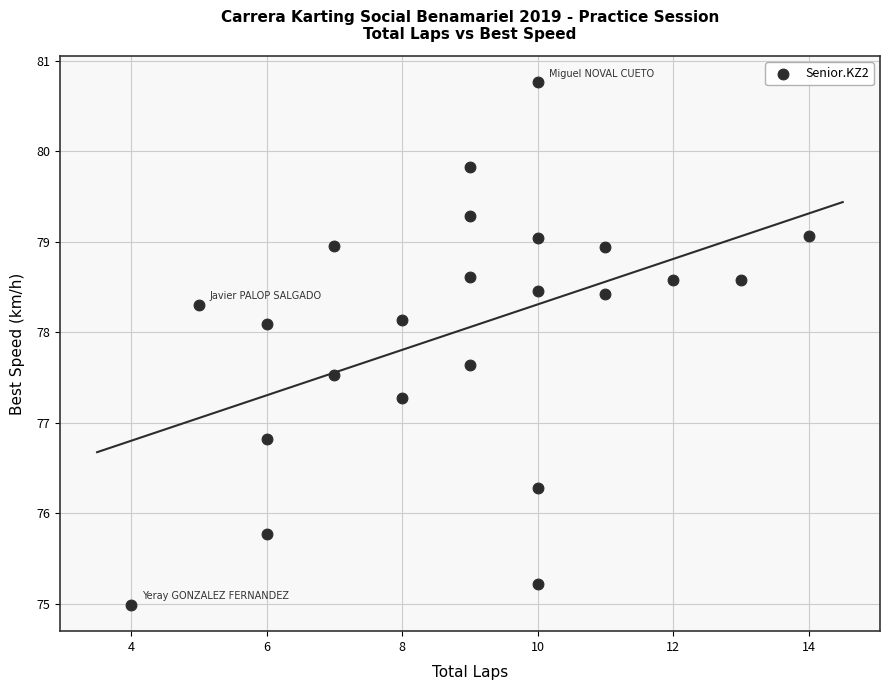

What Y value in the scatter plot is closest to 77?

76.8